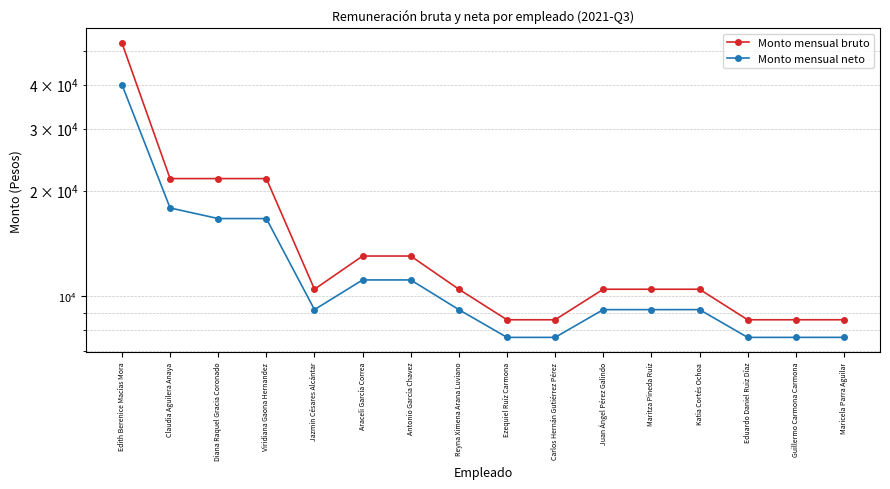

Reading left to right, extract all data points from this chart.

Monto mensual bruto: Edith Berenice Macías Mora=52575.7	Claudia Aguilera Anaya=21635.0	Diana Raquel Gracia Coronado=21635.0	Viridiana Gaona Hernandez=21635.0	Jazmin Césares Alcántar=10481.9	Araceli García Correa=13028.4	Antonio García Chavez=13028.4	Reyna Ximena Arana Luviano=10481.9	Ezequiel Ruíz Carmona=8582.1	Carlos Hernán Gutiérrez Pérez=8582.1	Juan Ángel Pérez Galindo=10481.9	Maritza Pineda Ruiz=10481.9	Katia Cortés Ochoa=10481.9	Eduardo Daniel Ruiz Díaz=8582.1	Guillermo Carmona Carmona=8582.1	Maricela Parra Aguilar=8583.1
Monto mensual neto: Edith Berenice Macías Mora=40037.5	Claudia Aguilera Anaya=17851.9	Diana Raquel Gracia Coronado=16650.6	Viridiana Gaona Hernandez=16650.6	Jazmin Césares Alcántar=9171.7	Araceli García Correa=11140.3	Antonio García Chavez=11140.3	Reyna Ximena Arana Luviano=9171.7	Ezequiel Ruíz Carmona=7647.4	Carlos Hernán Gutiérrez Pérez=7647.4	Juan Ángel Pérez Galindo=9171.7	Maritza Pineda Ruiz=9171.7	Katia Cortés Ochoa=9172.7	Eduardo Daniel Ruiz Díaz=7647.4	Guillermo Carmona Carmona=7647.4	Maricela Parra Aguilar=7648.4